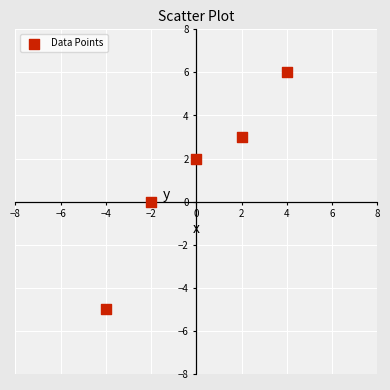

What is the range of Y values (max minus min)?

11